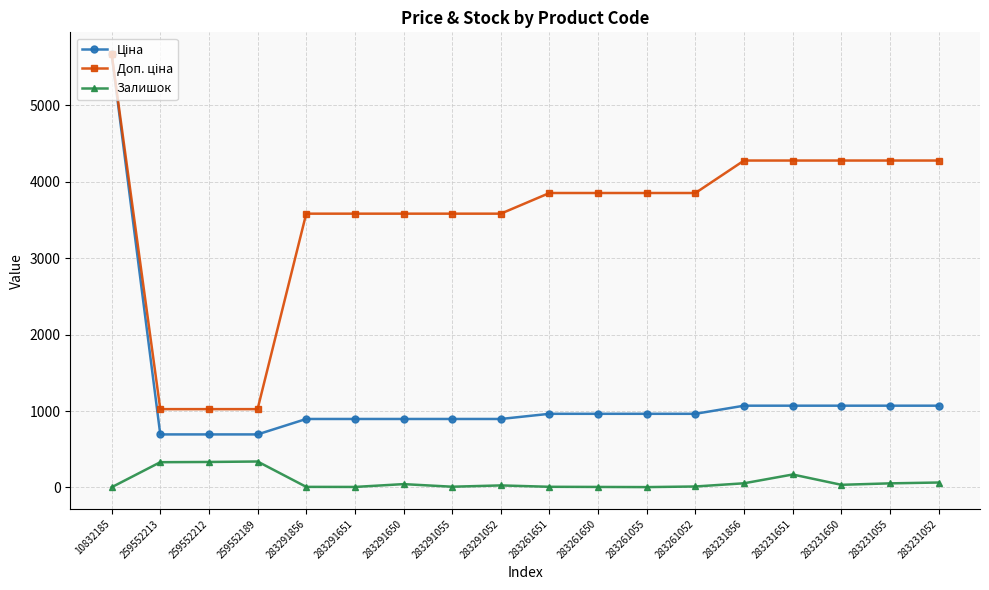

At which category does the chart reach its peak across all series?

10832185